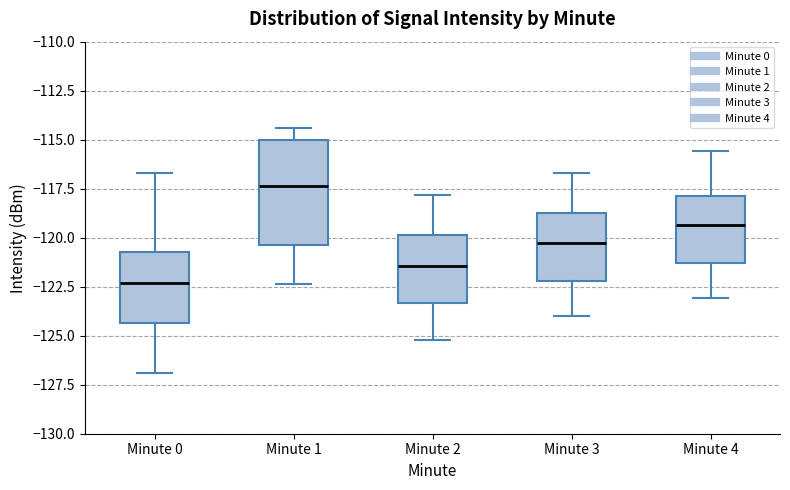

Comparing the boxes themselves (not the whiskers), which one is the tallest?

Minute 1